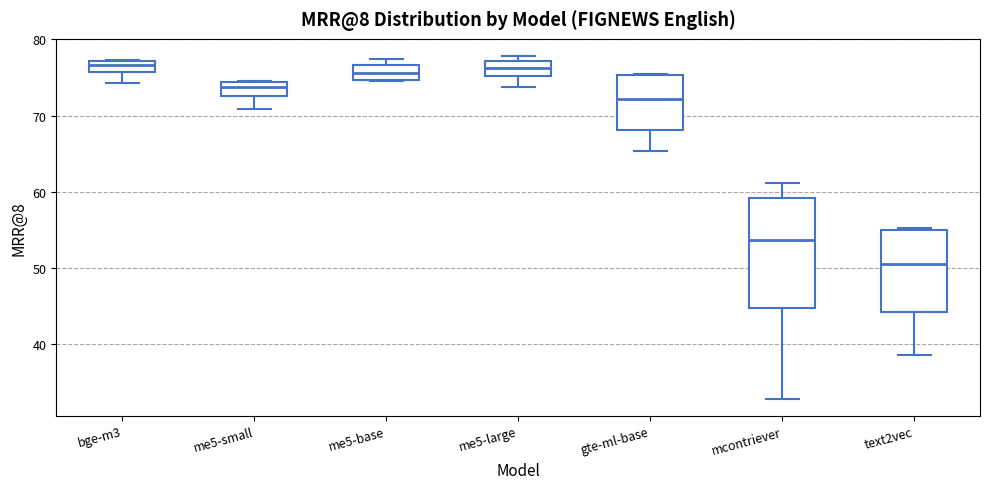

Comparing the boxes themselves (not the whiskers), which one is the tallest?

mcontriever